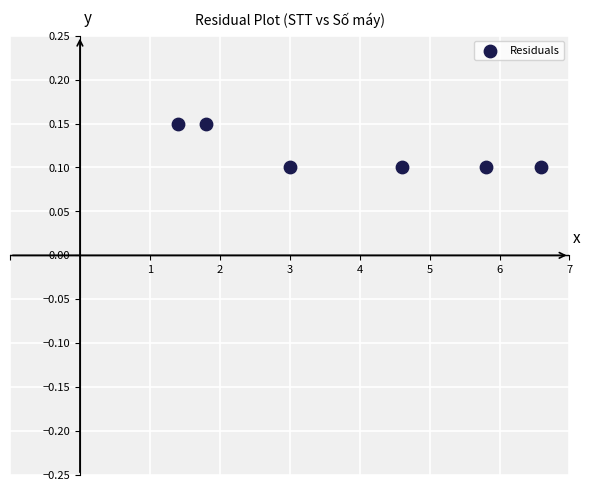

What is the range of X values (max minus min)?

5.2